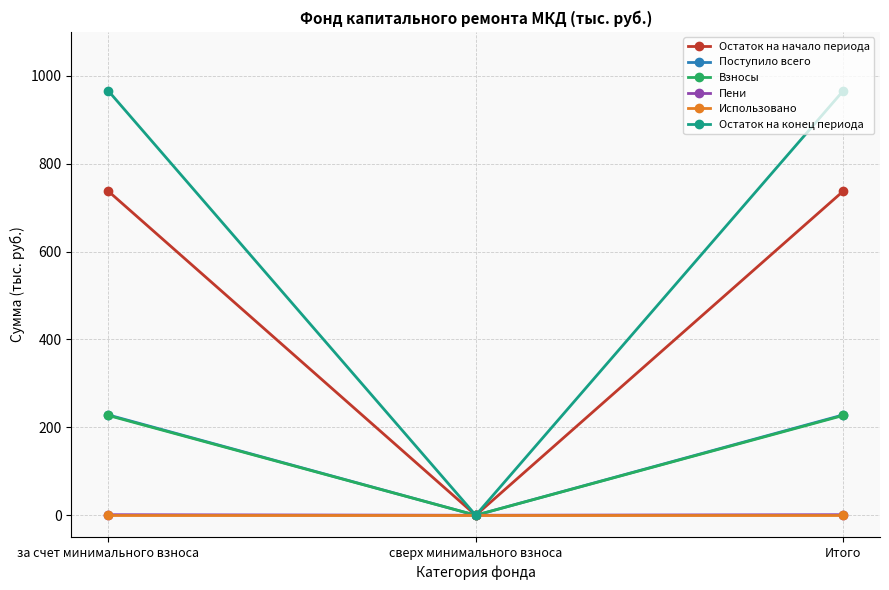

What is the label of the 2nd point from the right?

сверх минимального взноса